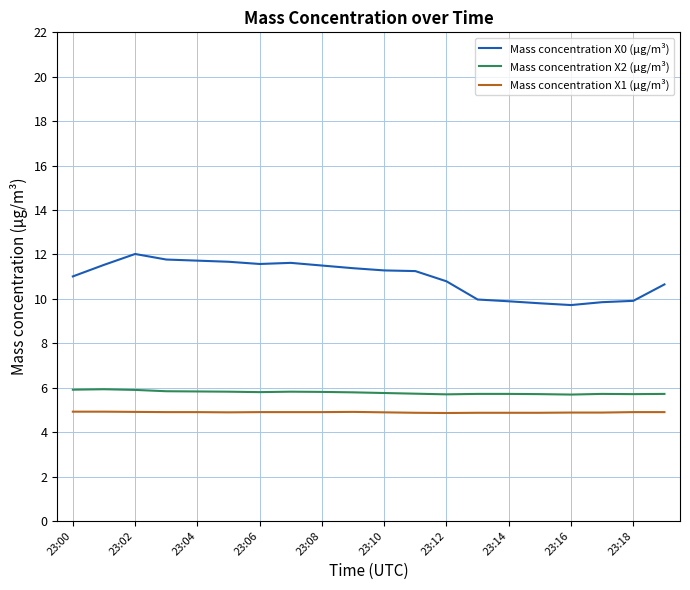

Which series has the largest range (max minus min)?

Mass concentration X0 (μg/m³)